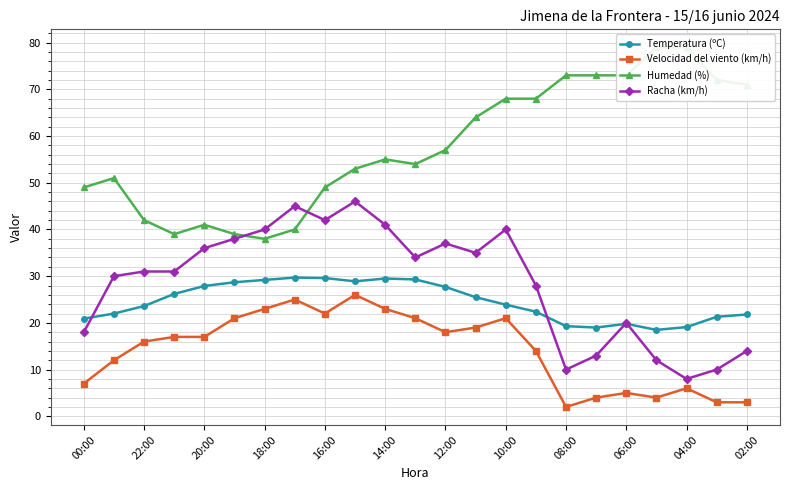

Which series has the largest total across all categories?

Humedad (%)